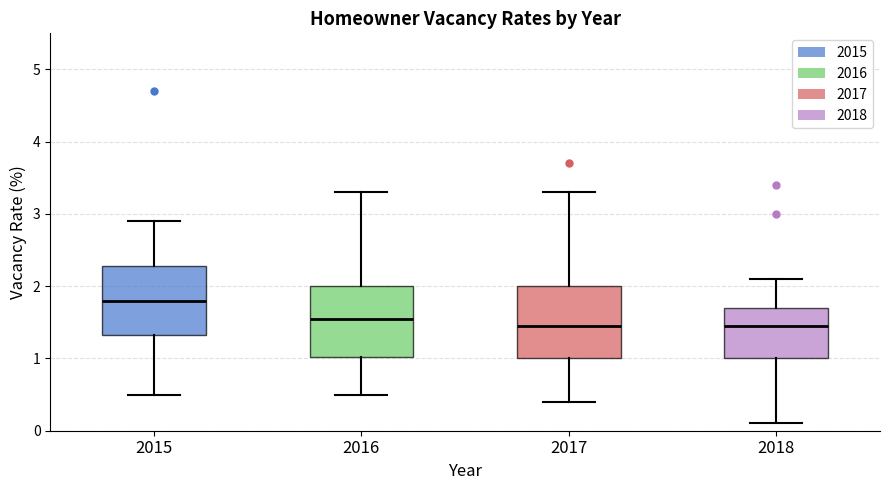

Reading left to right, transcribe this box plot: for each box, give where its median line is, the range the box spans, and where its two whiskers end, as read against the y-axis. The values are not printed on the chart, so give them approximately, as read against the axis.

2015: median 1.8, box 1.3 to 2.3, whiskers 0.5 to 2.9
2016: median 1.6, box 1.0 to 2.0, whiskers 0.5 to 3.3
2017: median 1.5, box 1.0 to 2.0, whiskers 0.4 to 3.3
2018: median 1.5, box 1.0 to 1.7, whiskers 0.1 to 2.1